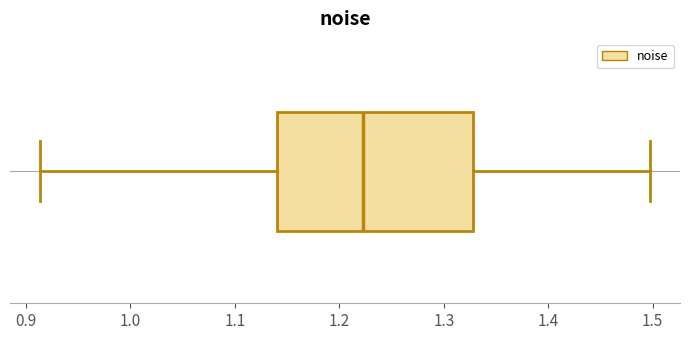

Where does the median line of the box sit on the x-axis? The values are not printed on the chart, so give them approximately, as read against the axis.

1.22